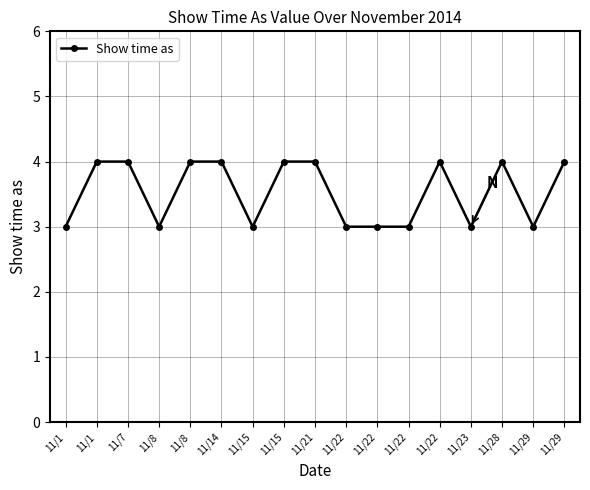

Count the number of data series in this chart.

1